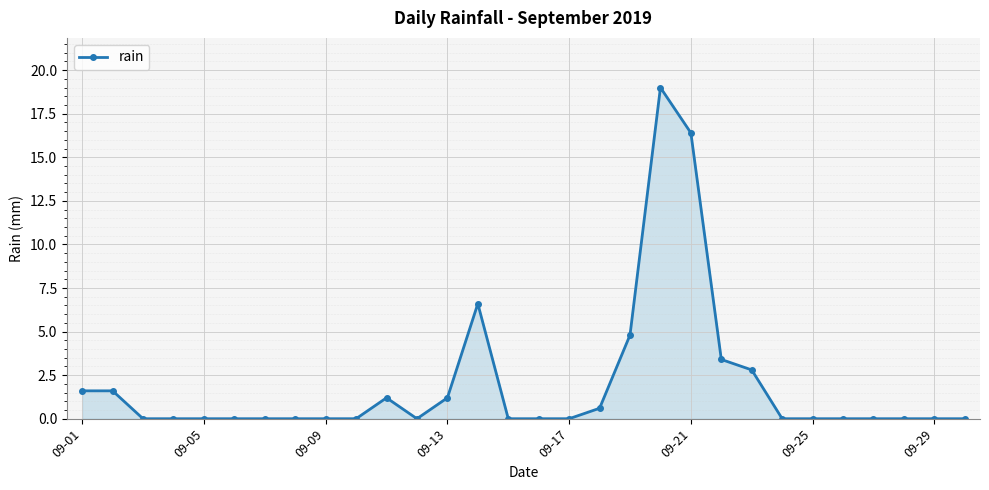

What is the sum of all values?

59.2